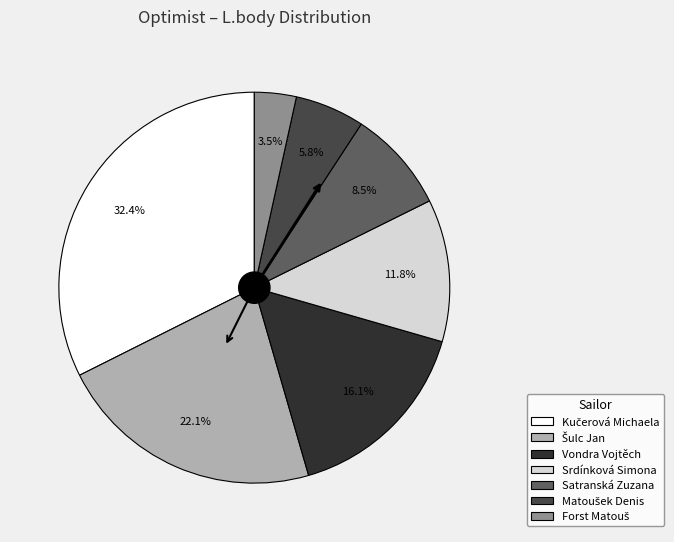

Approximately how many times larger is the value at Satranská Zuzana compared to Vondra Vojtěch?

0.5